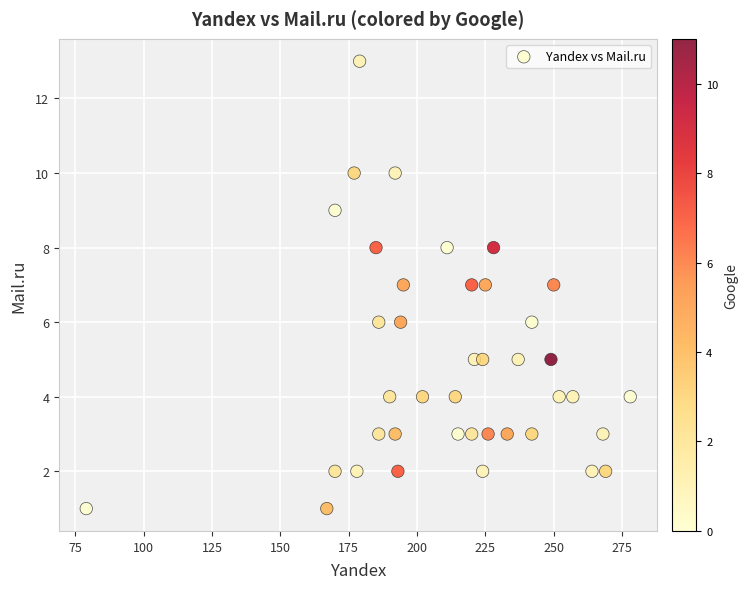

What is the range of Y values (max minus min)?

12